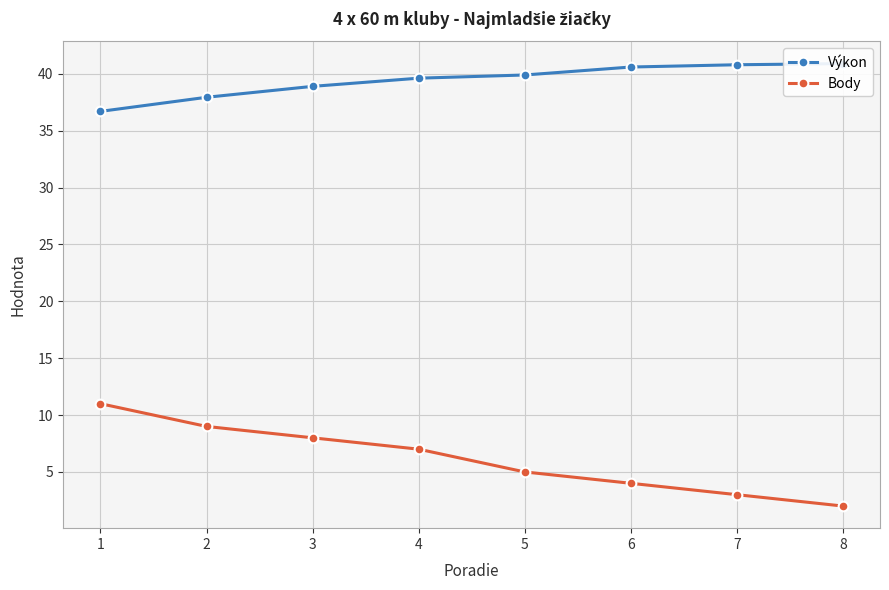

At which label does Body first exceed 7?

1